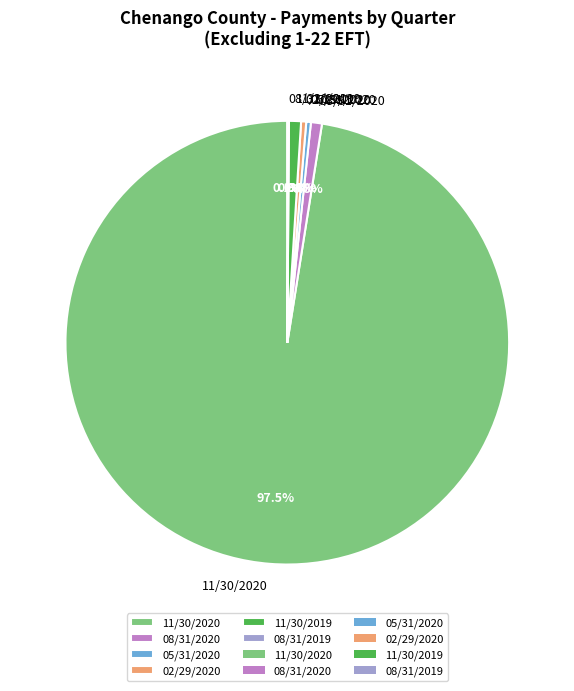

Between 02/29/2020 and 11/30/2020, which is larger?

11/30/2020